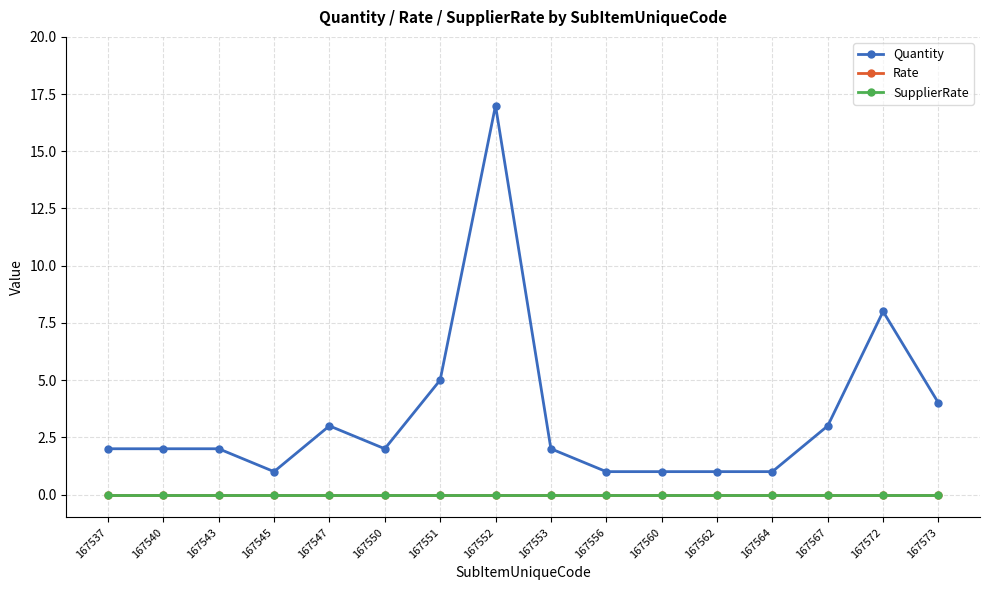

How many lines are shown in the chart?

3